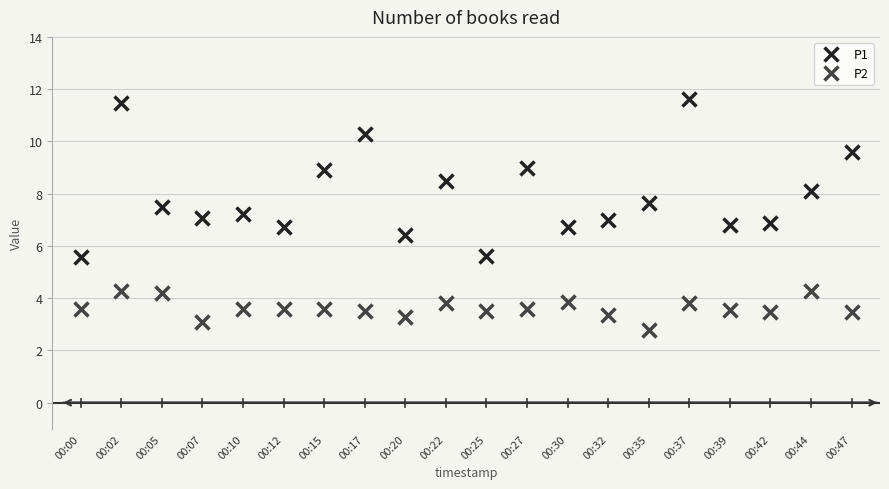

At how many categories does at least one series exceed 6?

18